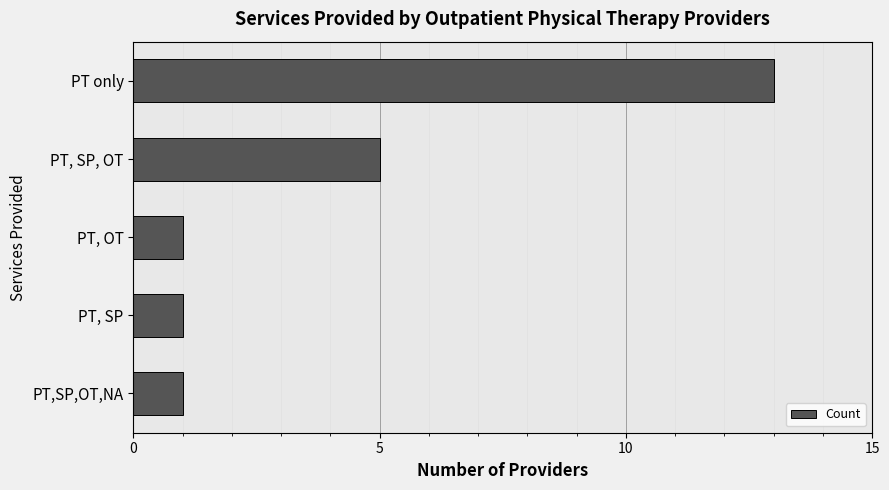

The value at PT,SP,OT,NA is 0. True or false?

False